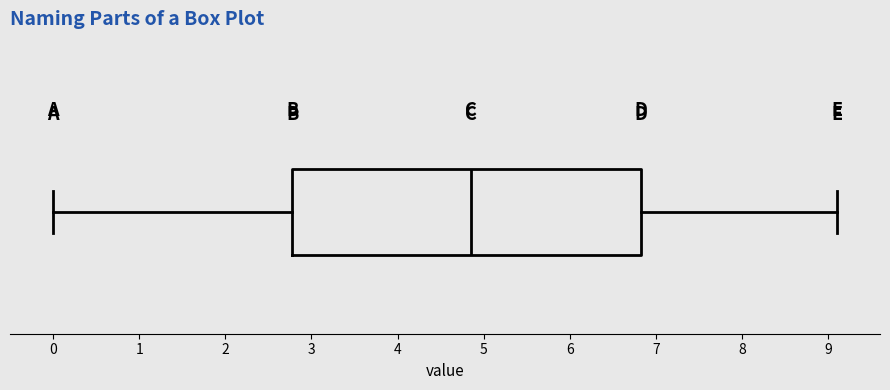

Transcribe this box plot: give where the median line is, the range the box spans, and where the two whiskers end, as read against the x-axis. The values are not printed on the chart, so give them approximately, as read against the axis.

median 4.9, box 2.8 to 6.8, whiskers 0.0 to 9.1